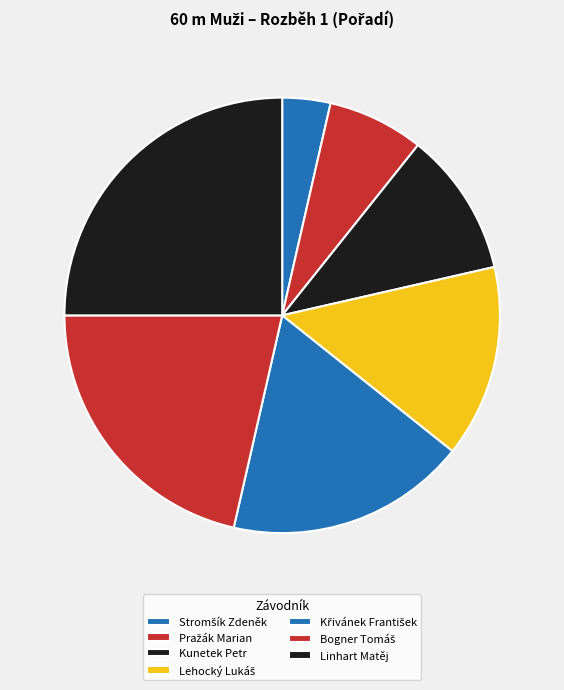

How many slices are in this pie chart?

7